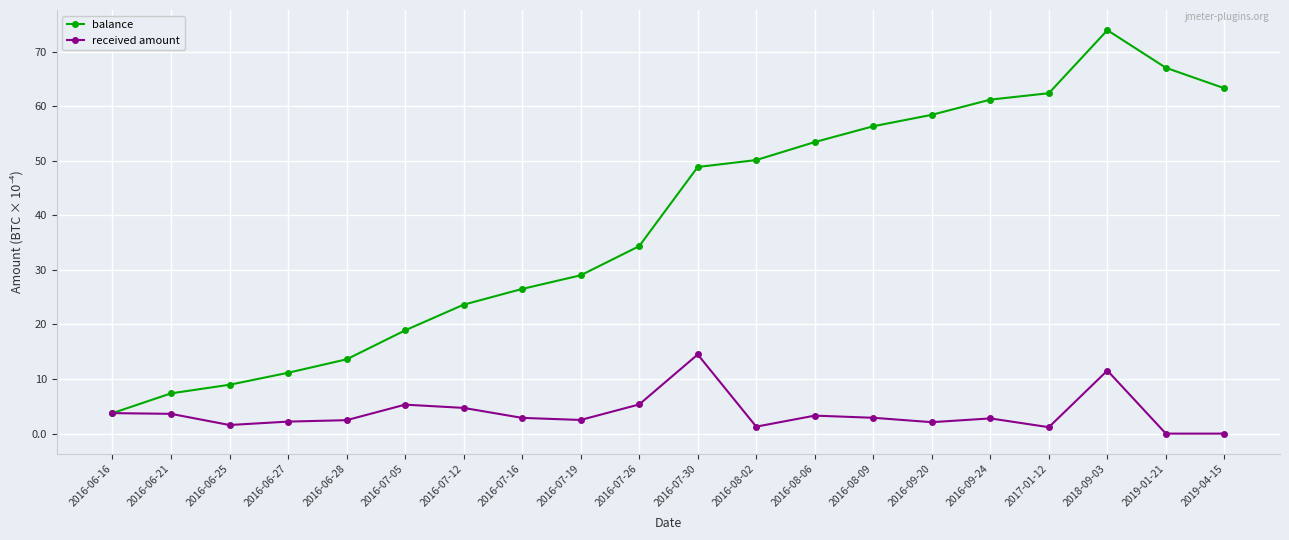

What is the total value across all series at 2016-07-19?

31.5